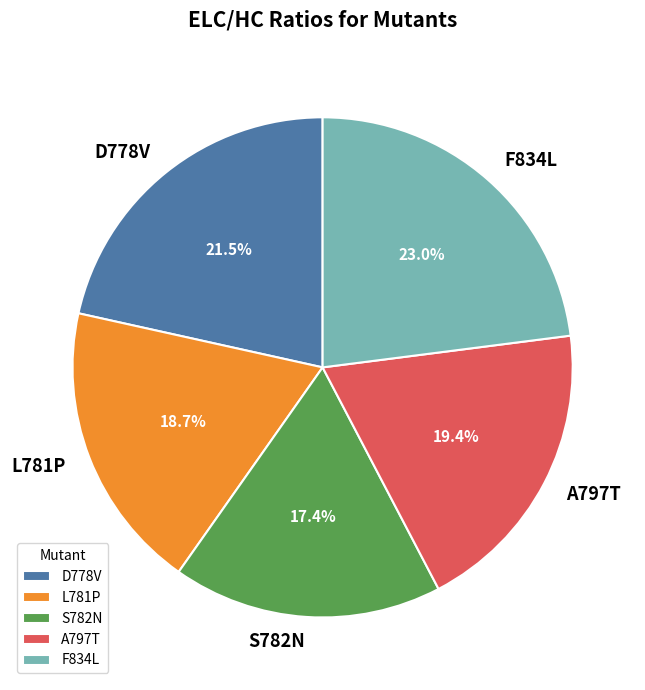

To the nearest percent, what percentage of the pie is L781P?

19%